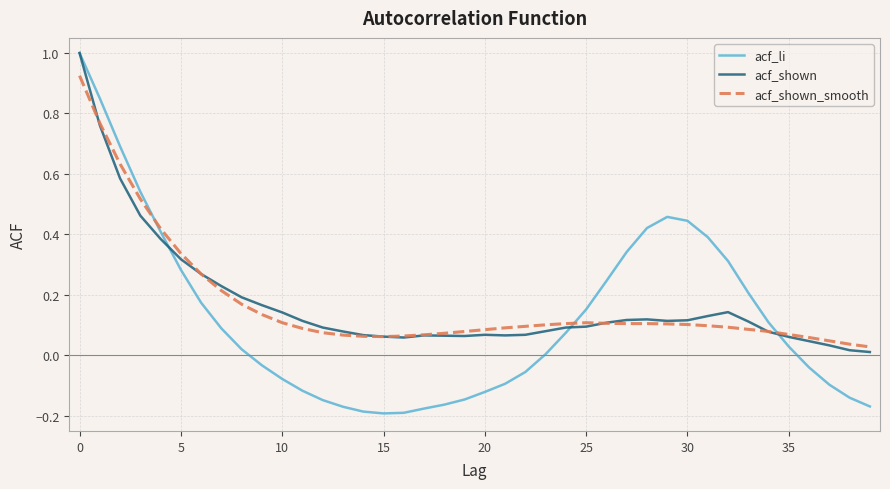

Which series has the largest range (max minus min)?

acf_li